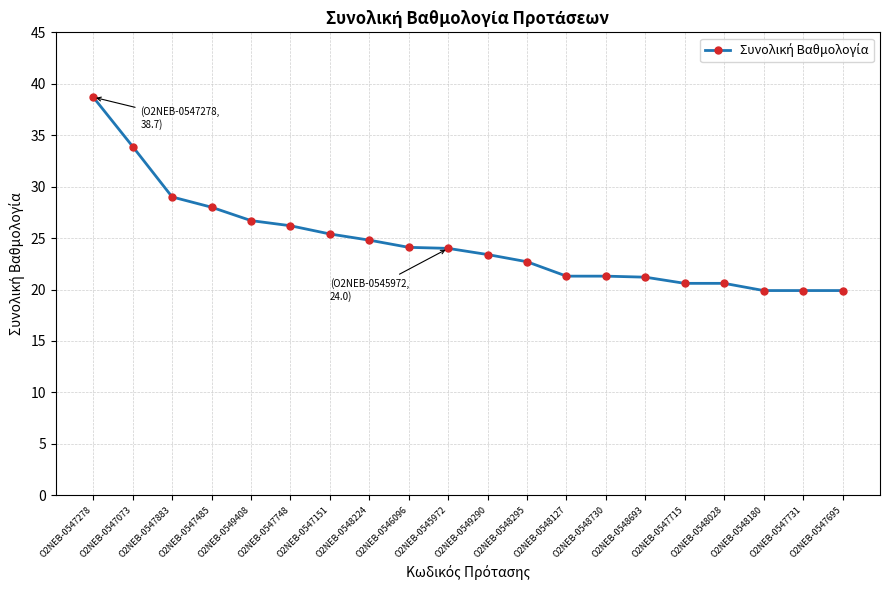

What position from the left is Ο2ΝΕΒ-0548295?

12